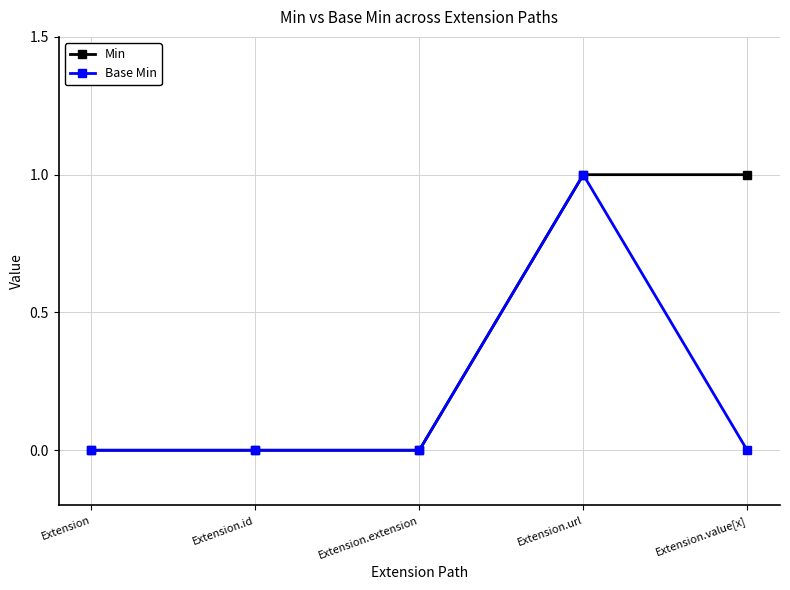

True or false: Min has more than 2 interior local peaks.

False